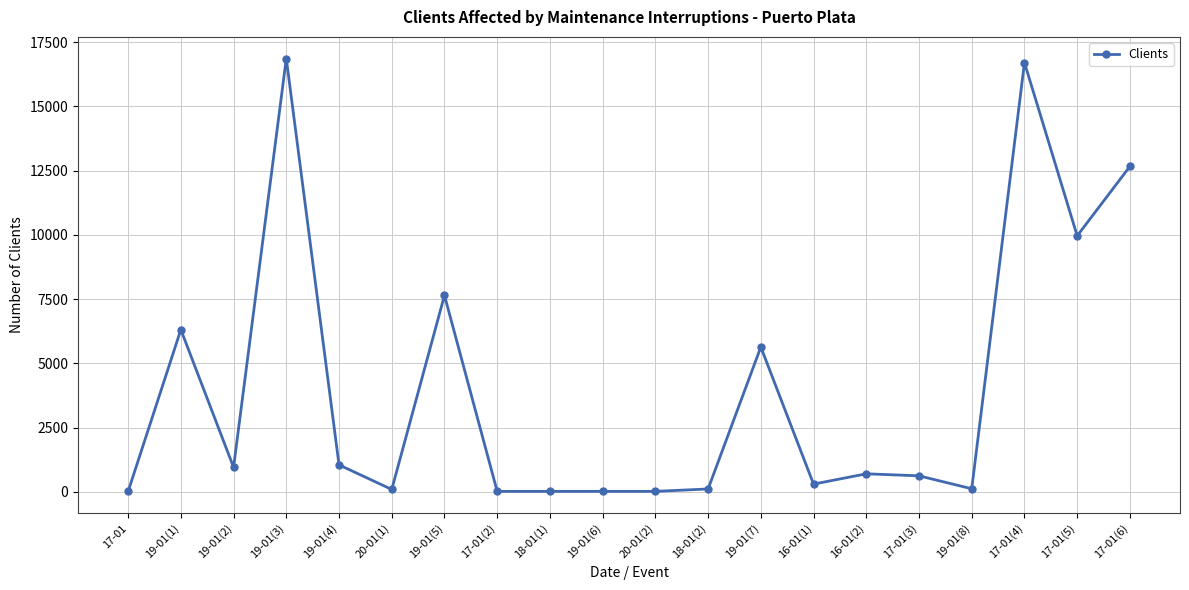

What is the sum of the values at 16-01(2) and 17-01?

712